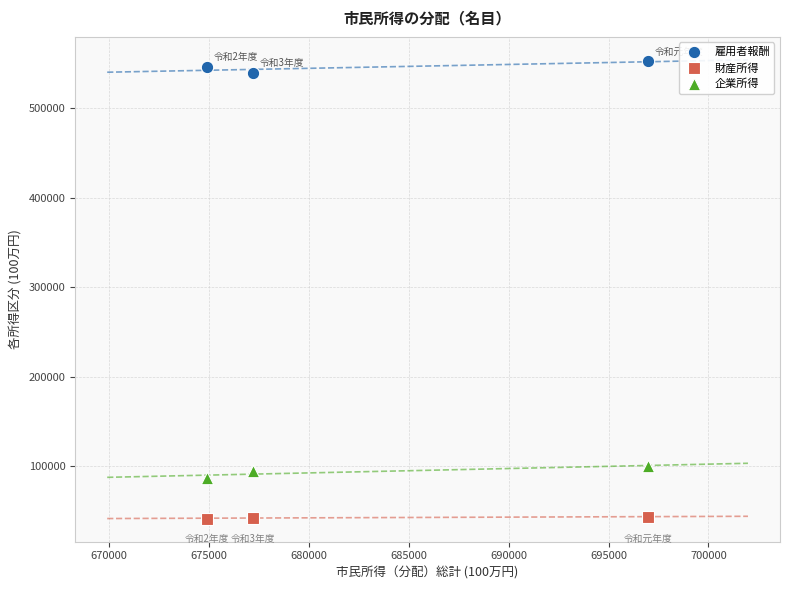

Which series contains the lowest Y value?

財産所得